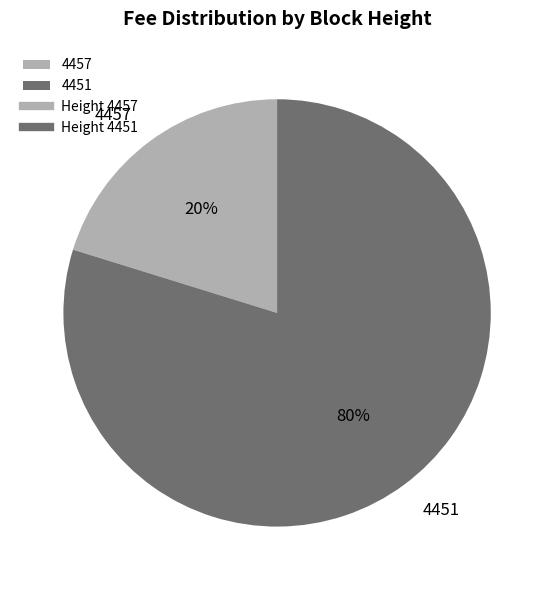

Which category has the biggest portion of the pie?

4451